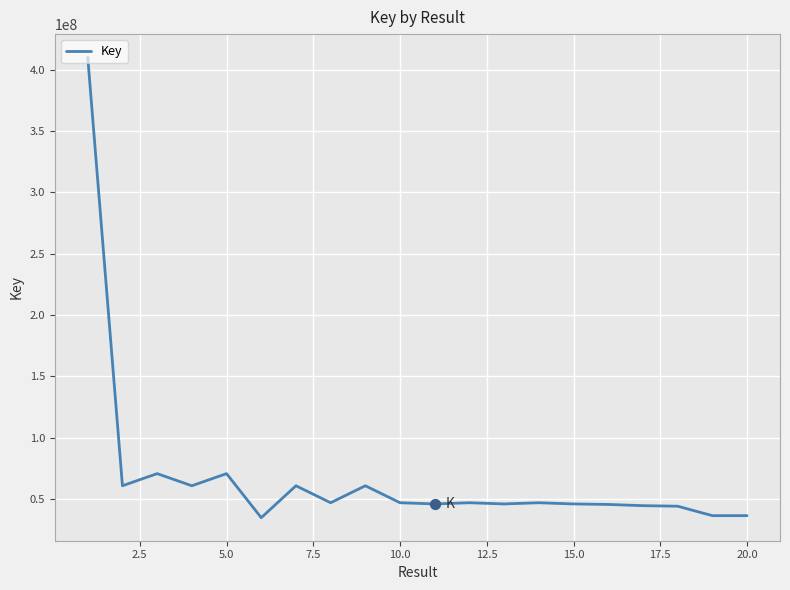

What is the difference between the maximum and minimum values?

375229979